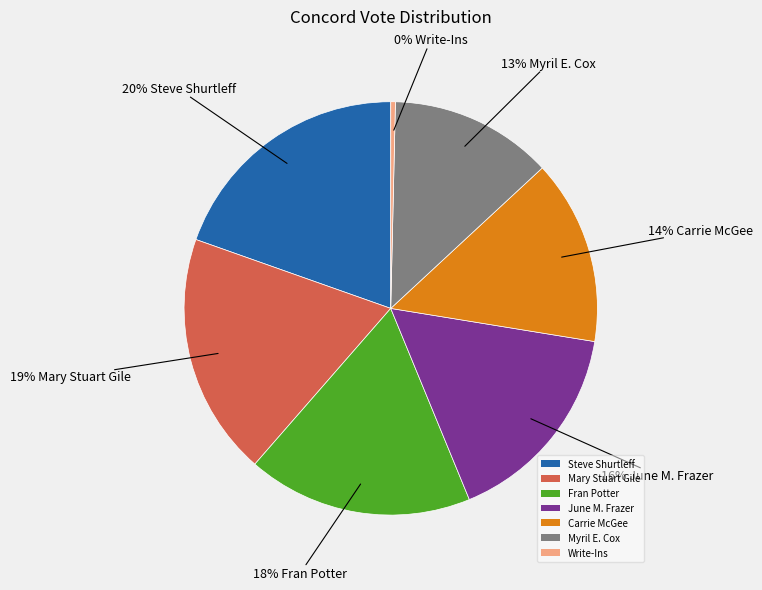

Is Mary Stuart Gile the majority of the pie?

No